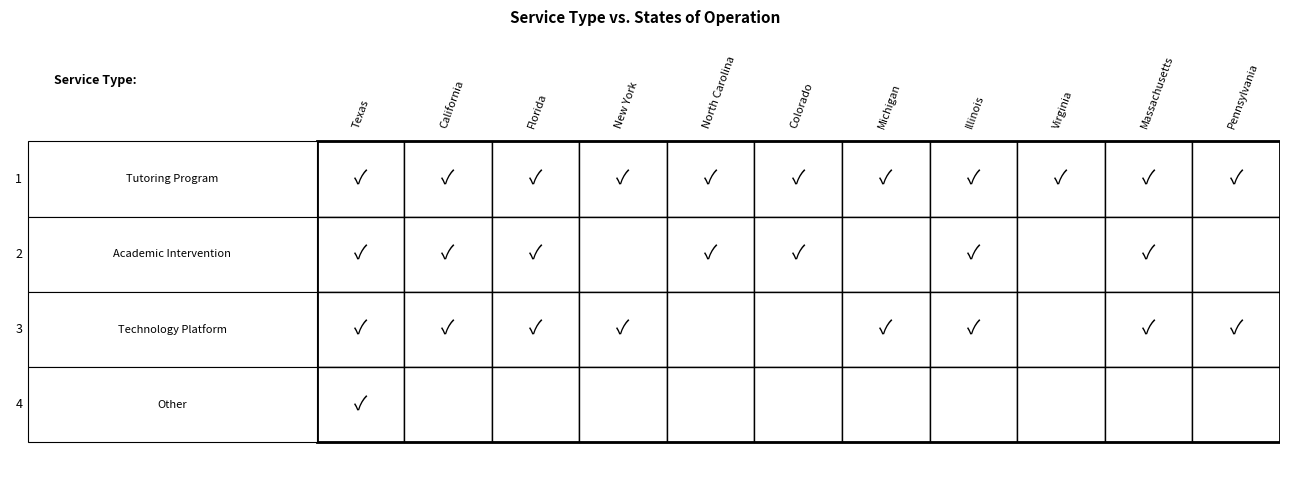

What is the difference between the maximum and minimum values in the Other series?

1